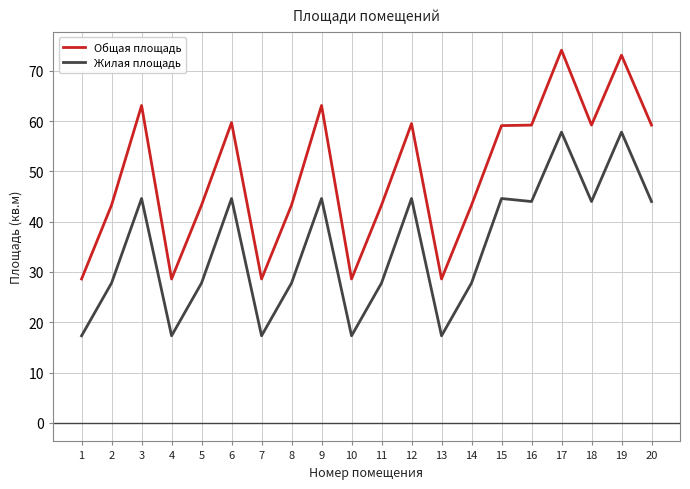

Which series has the largest total across all categories?

Общая площадь